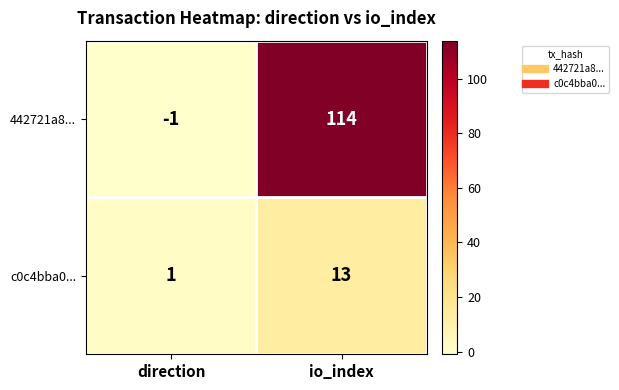

At io_index, list the series in order from largest to smallest.

442721a8..., c0c4bba0...